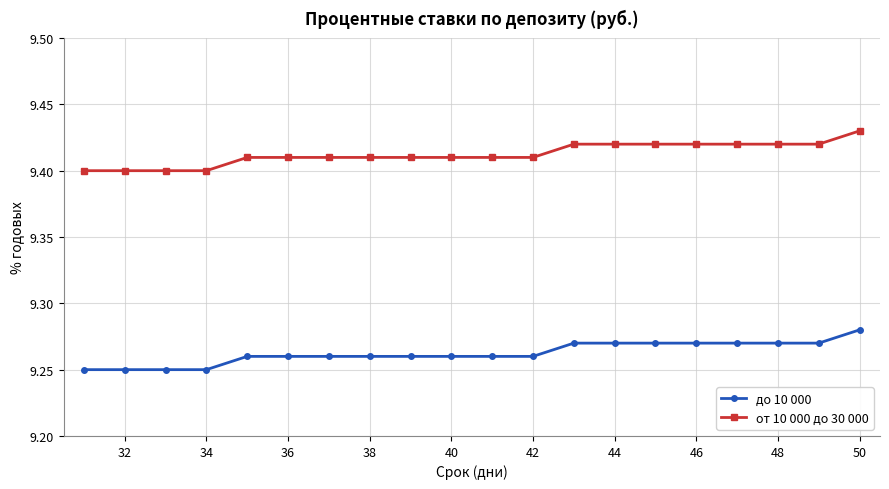

Which series has the largest total across all categories?

от 10 000 до 30 000